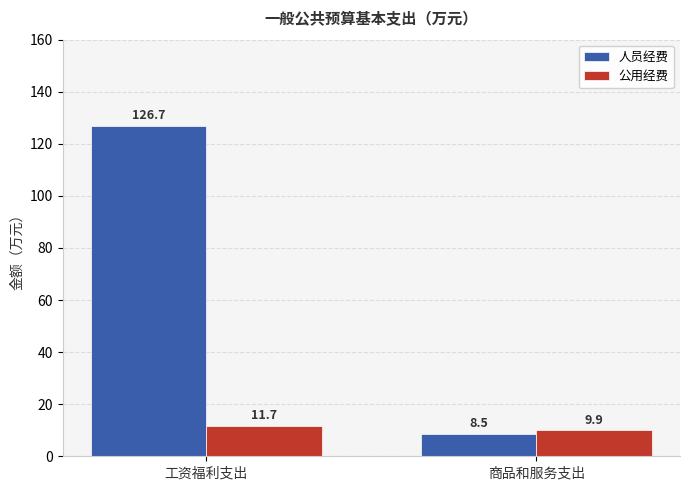

Rank the series by their maximum value, from lowest to highest.

公用经费, 人员经费